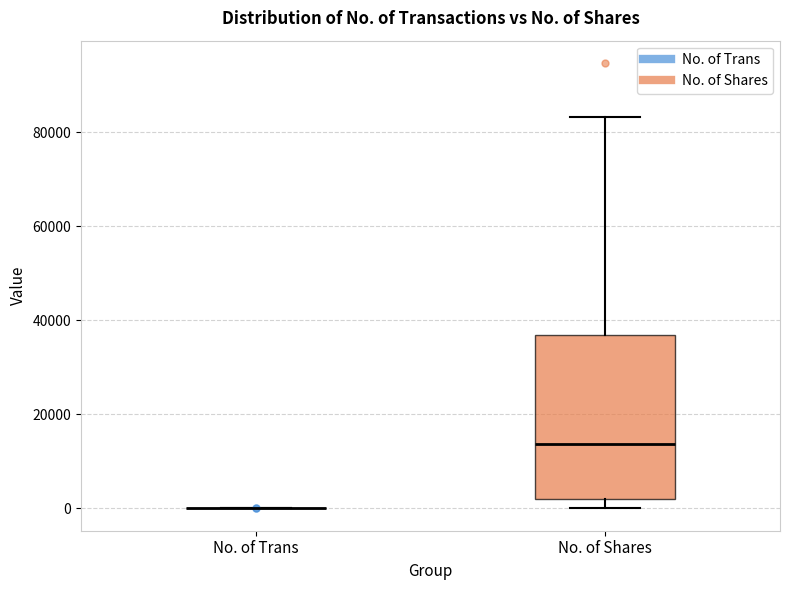

Reading left to right, transcribe this box plot: for each box, give where its median line is, the range the box spans, and where its two whiskers end, as read against the y-axis. The values are not printed on the chart, so give them approximately, as read against the axis.

No. of Trans: box collapsed to a line at 0, whiskers 0 to 0
No. of Shares: median 14000, box 2000 to 36000, whiskers 0 to 84000